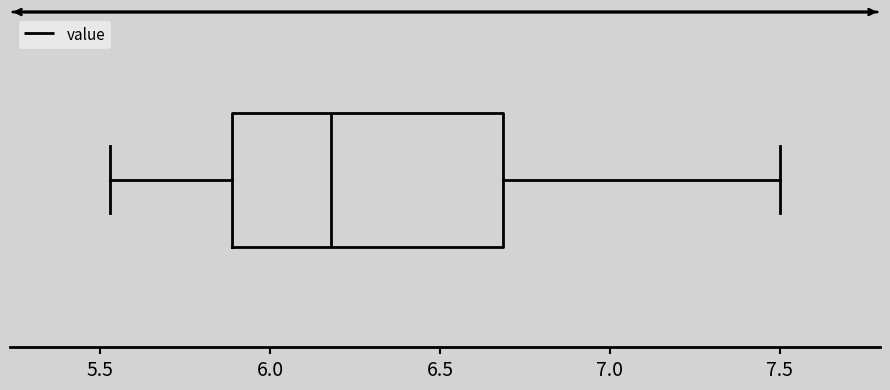

Read this box plot against the x-axis: the position of the median line, the range covered by the box, and the ends of both whiskers. The values are not printed on the chart, so give them approximately, as read against the axis.

median 6.20, box 5.90 to 6.70, whiskers 5.55 to 7.50